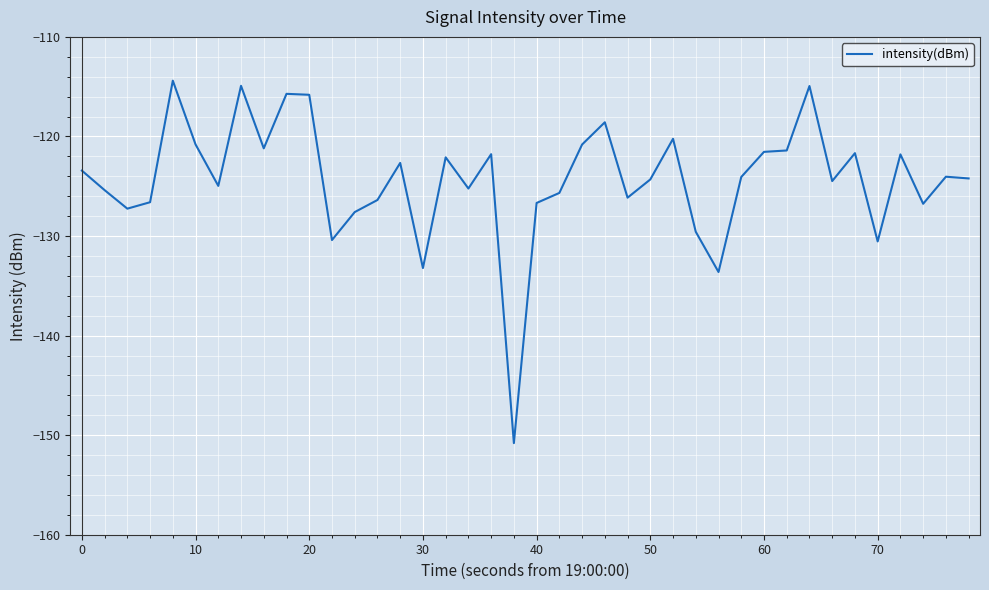

What is the maximum value shown in the chart?

-114.4